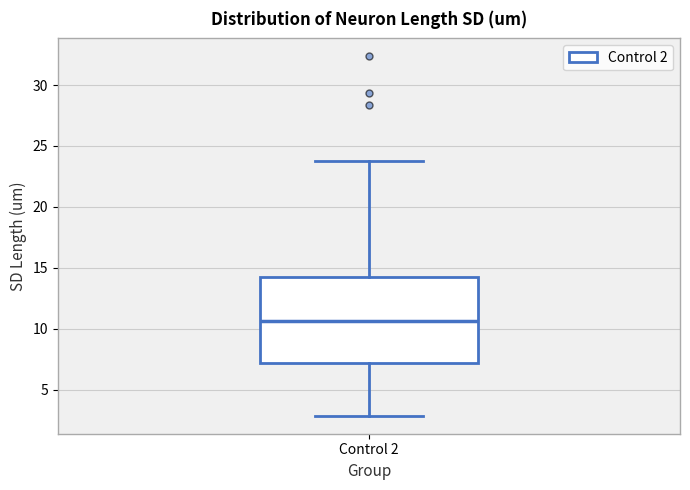

Read this box plot against the y-axis: the position of the median line, the range covered by the box, and the ends of both whiskers. The values are not printed on the chart, so give them approximately, as read against the axis.

median 10.5, box 7.0 to 14.5, whiskers 3.0 to 24.0